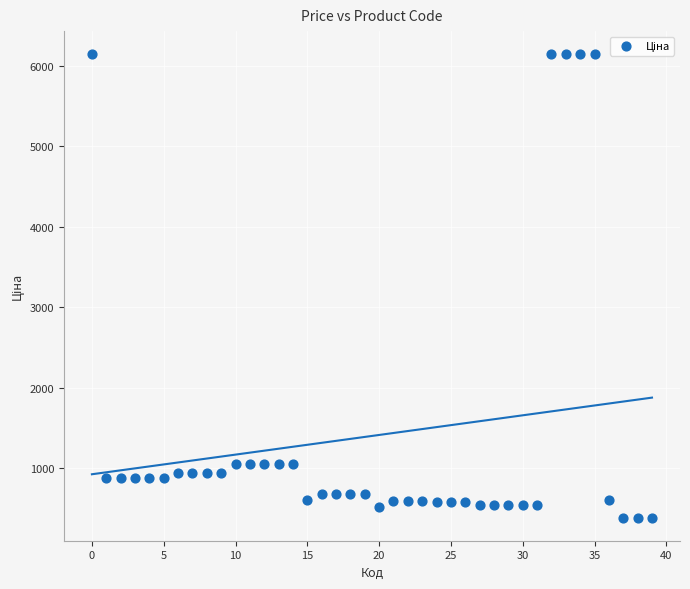

What is the range of Y values (max minus min)?

5760.3